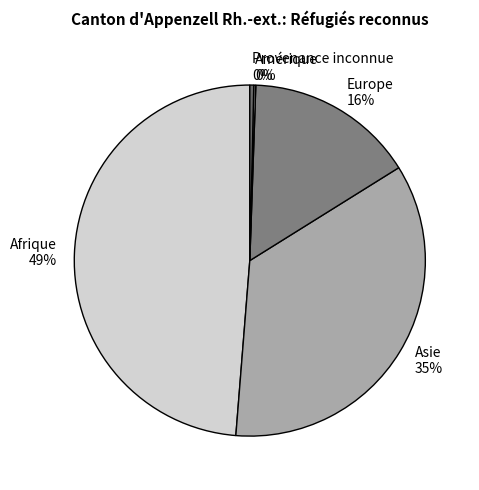

To the nearest percent, what is the difference between the largest and smallest slice percentages?

49%